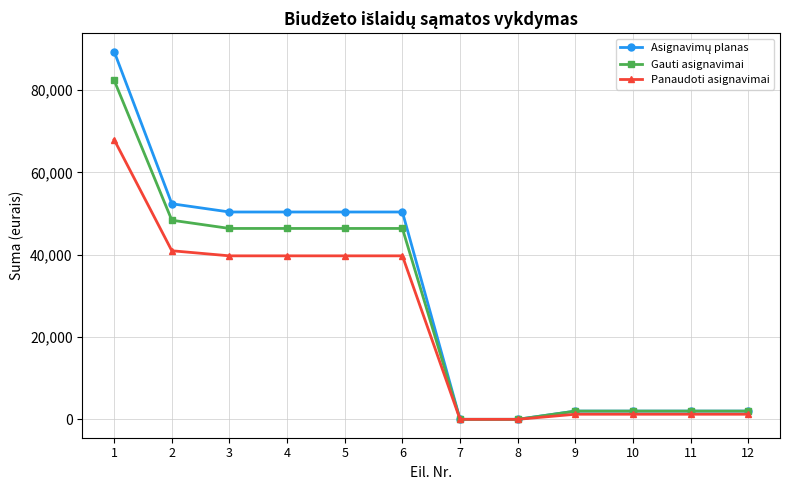

What is the highest value of the Panaudoti asignavimai series?

67976.4